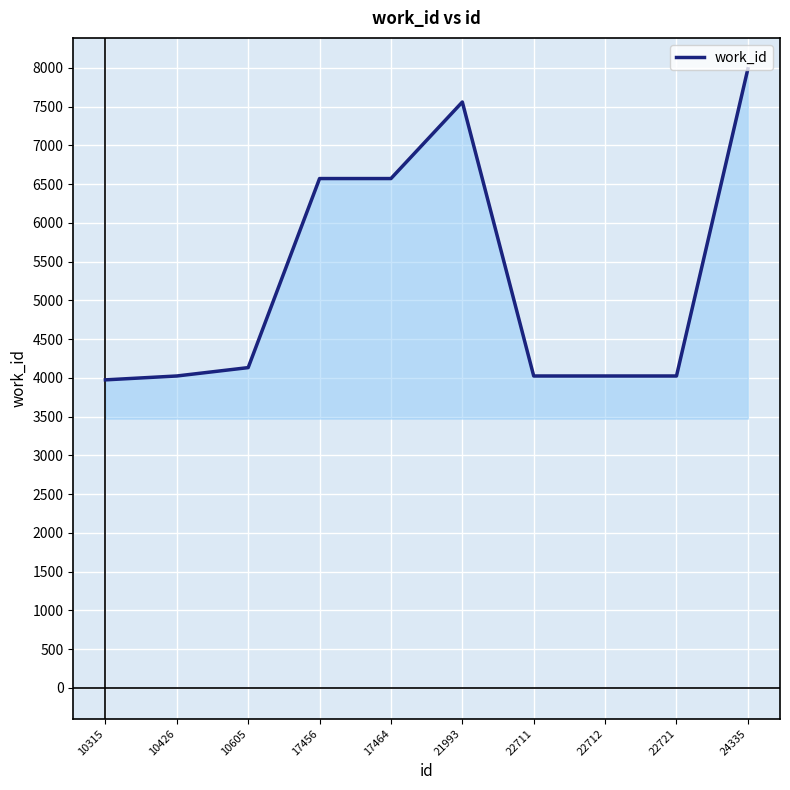

What is the smallest value displayed?

3974